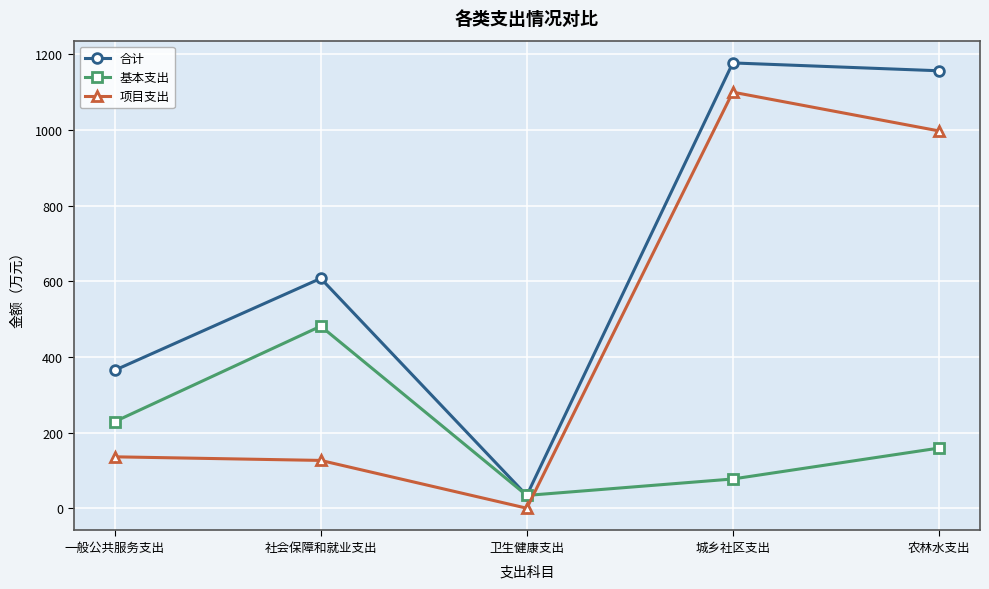

How many data points in 项目支出 are less than 135?

2